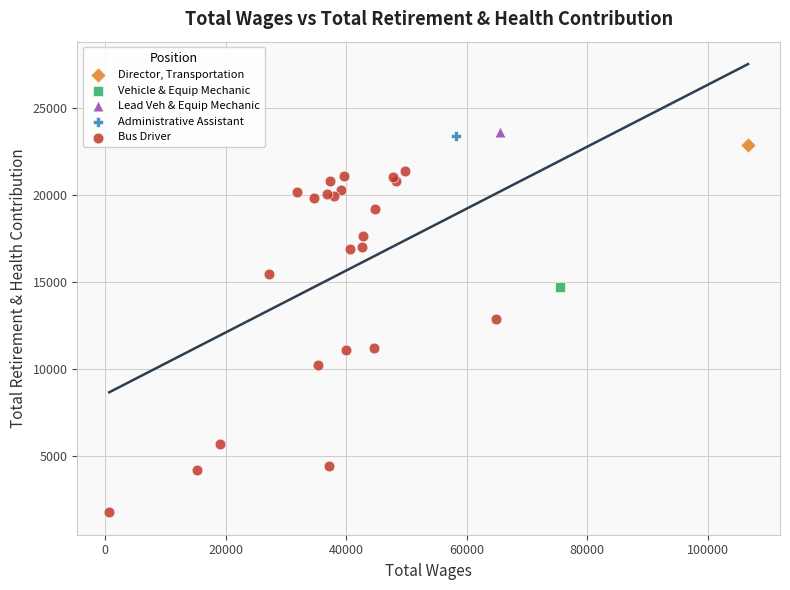

What are all the series names shown in the legend?

Director, Transportation, Vehicle & Equip Mechanic, Lead Veh & Equip Mechanic, Administrative Assistant, Bus Driver